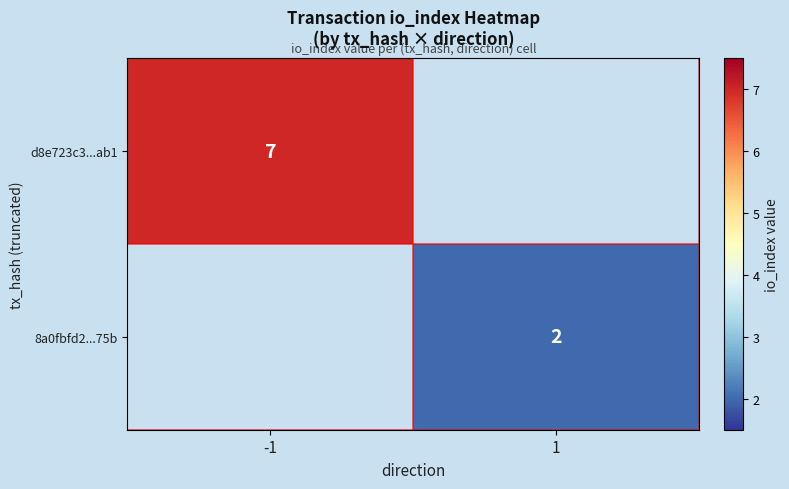

How many distinct data groups are displayed?

2